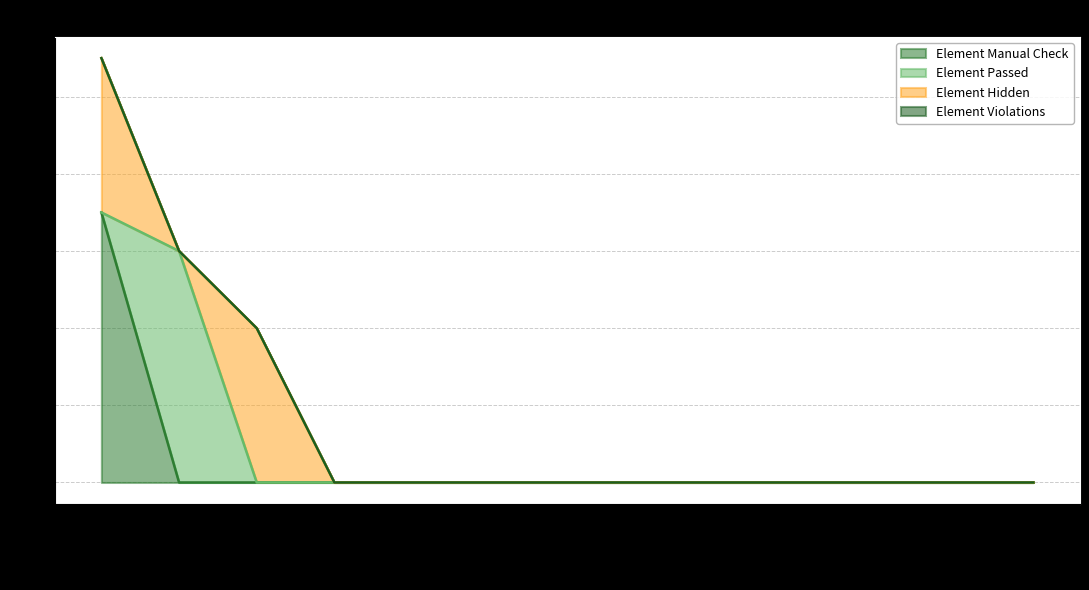

Which series changed the most between Control 8 and Error 4?

Element Manual Check